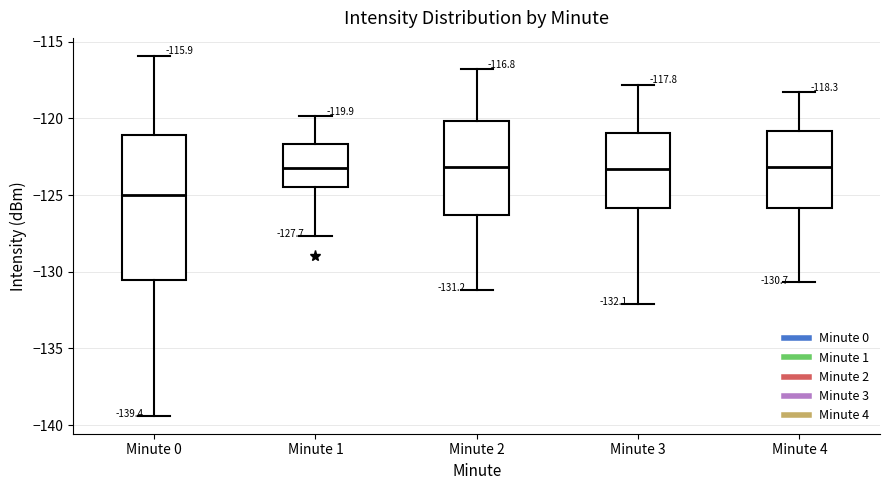

Comparing the boxes themselves (not the whiskers), which one is the tallest?

Minute 0